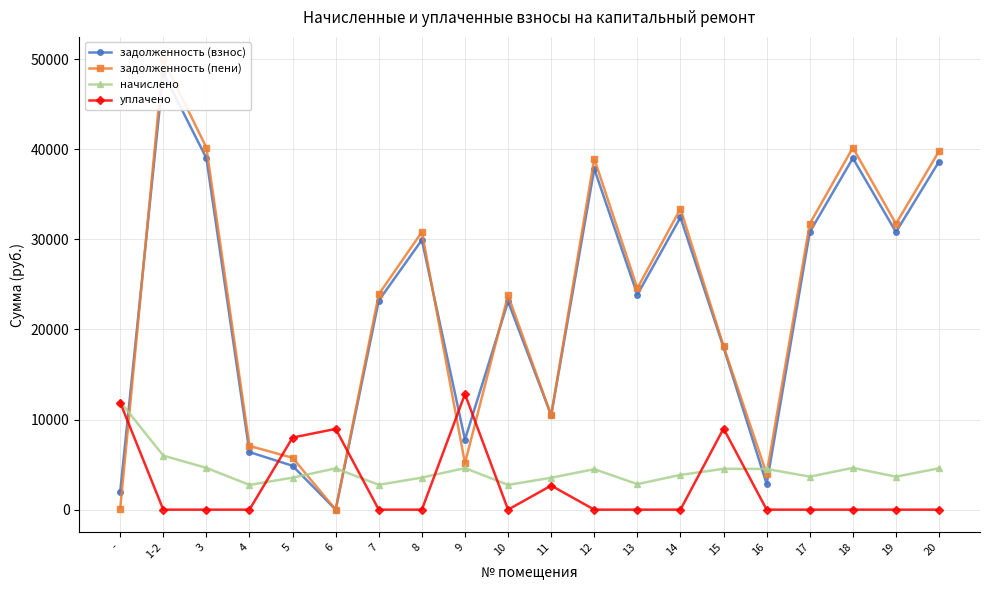

How many interior local valleys does the начислено series have?

6